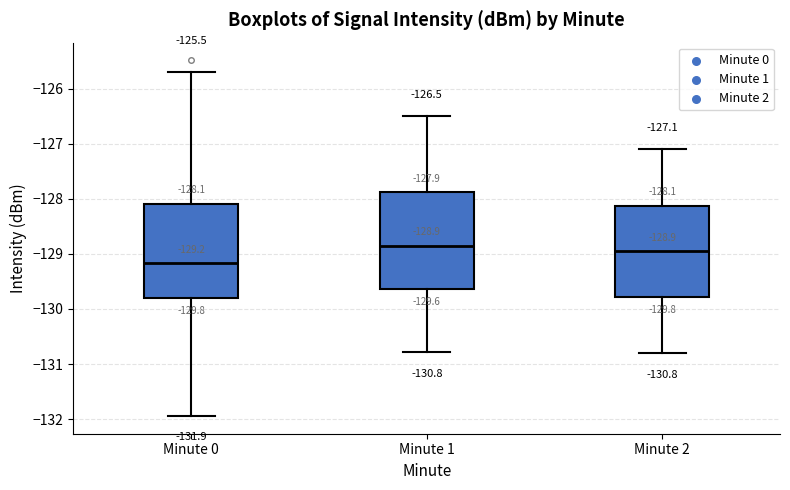

Which box's median line is the lowest?

Minute 0